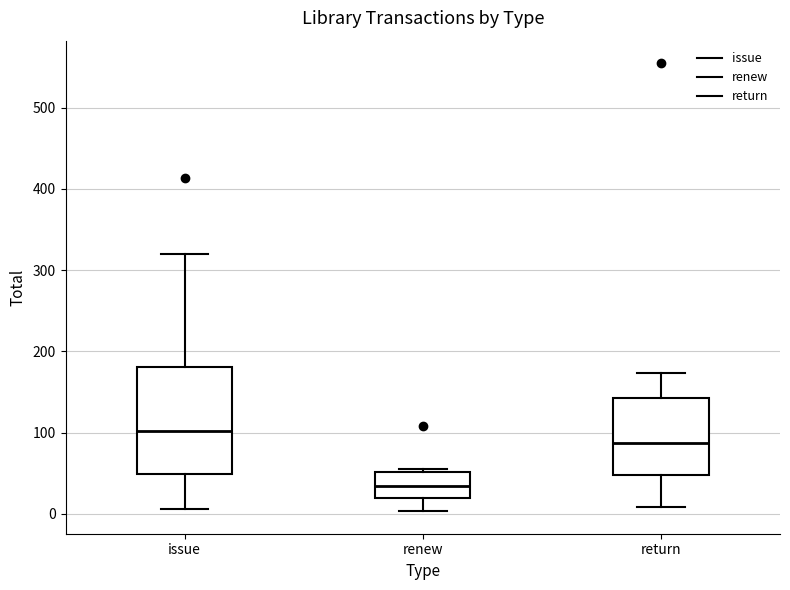

Which box is the tallest, from its lower edge to its upper edge?

issue